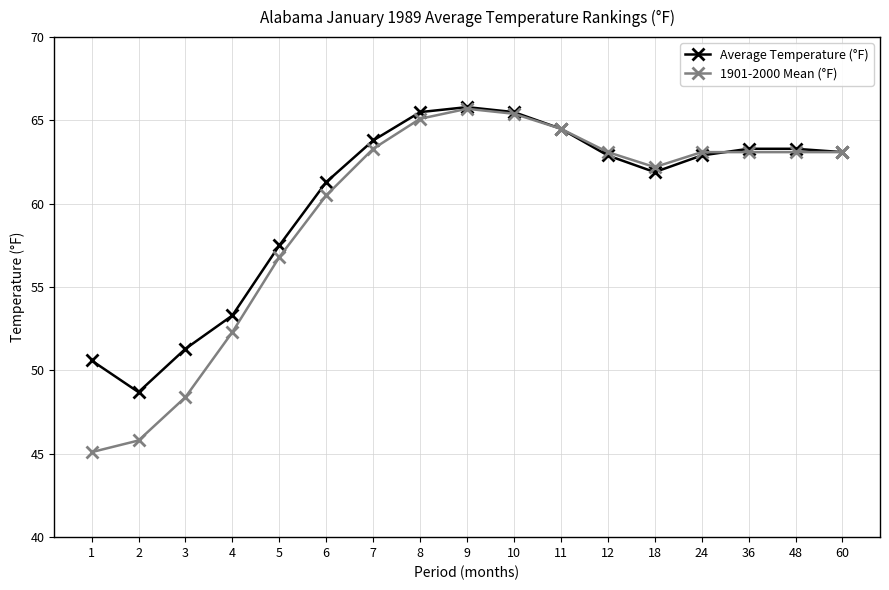

Reading left to right, extract all data points from this chart.

Average Temperature (°F): 1=50.6	2=48.7	3=51.3	4=53.3	5=57.5	6=61.3	7=63.8	8=65.5	9=65.8	10=65.5	11=64.5	12=62.9	18=61.9	24=62.9	36=63.3	48=63.3	60=63.1
1901-2000 Mean (°F): 1=45.1	2=45.8	3=48.4	4=52.3	5=56.8	6=60.5	7=63.3	8=65.1	9=65.7	10=65.4	11=64.5	12=63.1	18=62.2	24=63.1	36=63.1	48=63.1	60=63.1